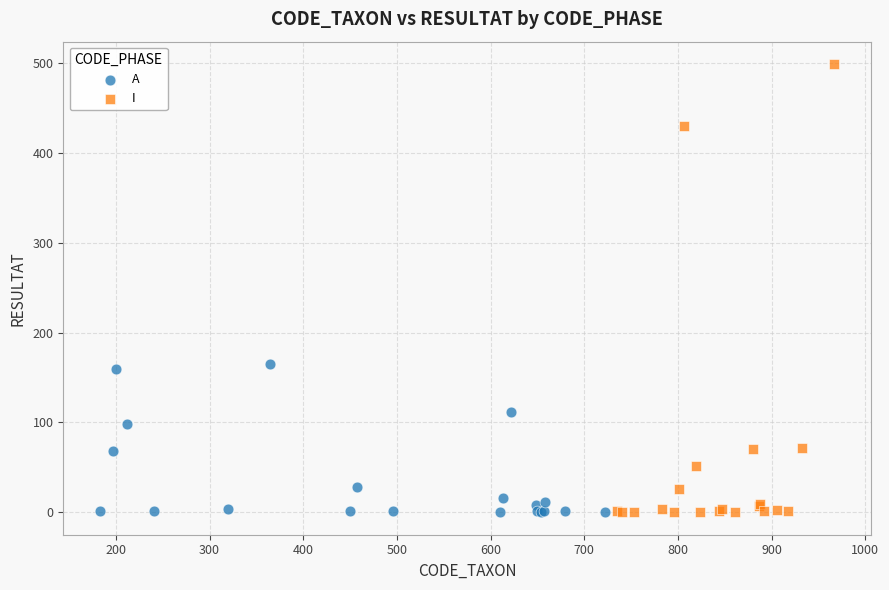

Which series has the largest Y range (max minus min)?

I